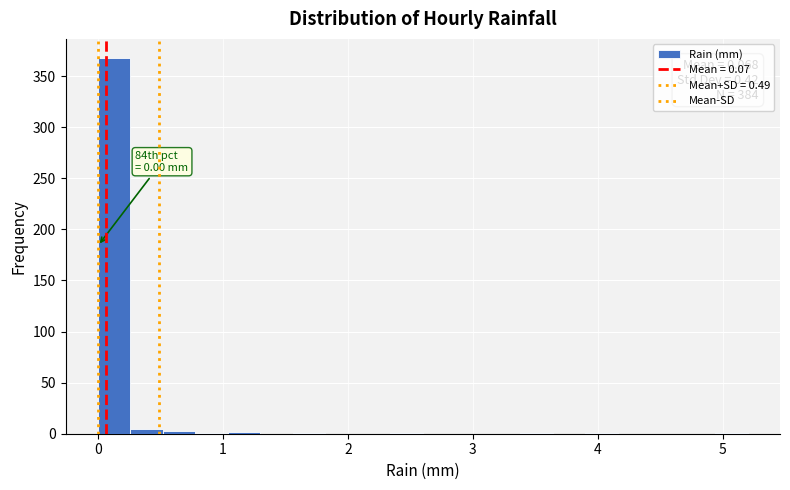

Read against the x-axis, roughly where is the centre of the tallest bar?

0.1